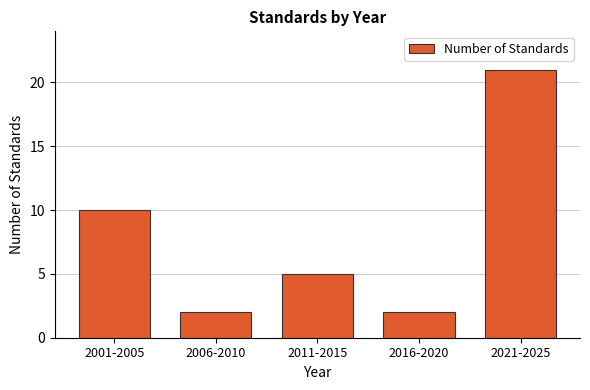

Reading left to right, what are all the values shown in this chart?

2001-2005=10	2006-2010=2	2011-2015=5	2016-2020=2	2021-2025=21